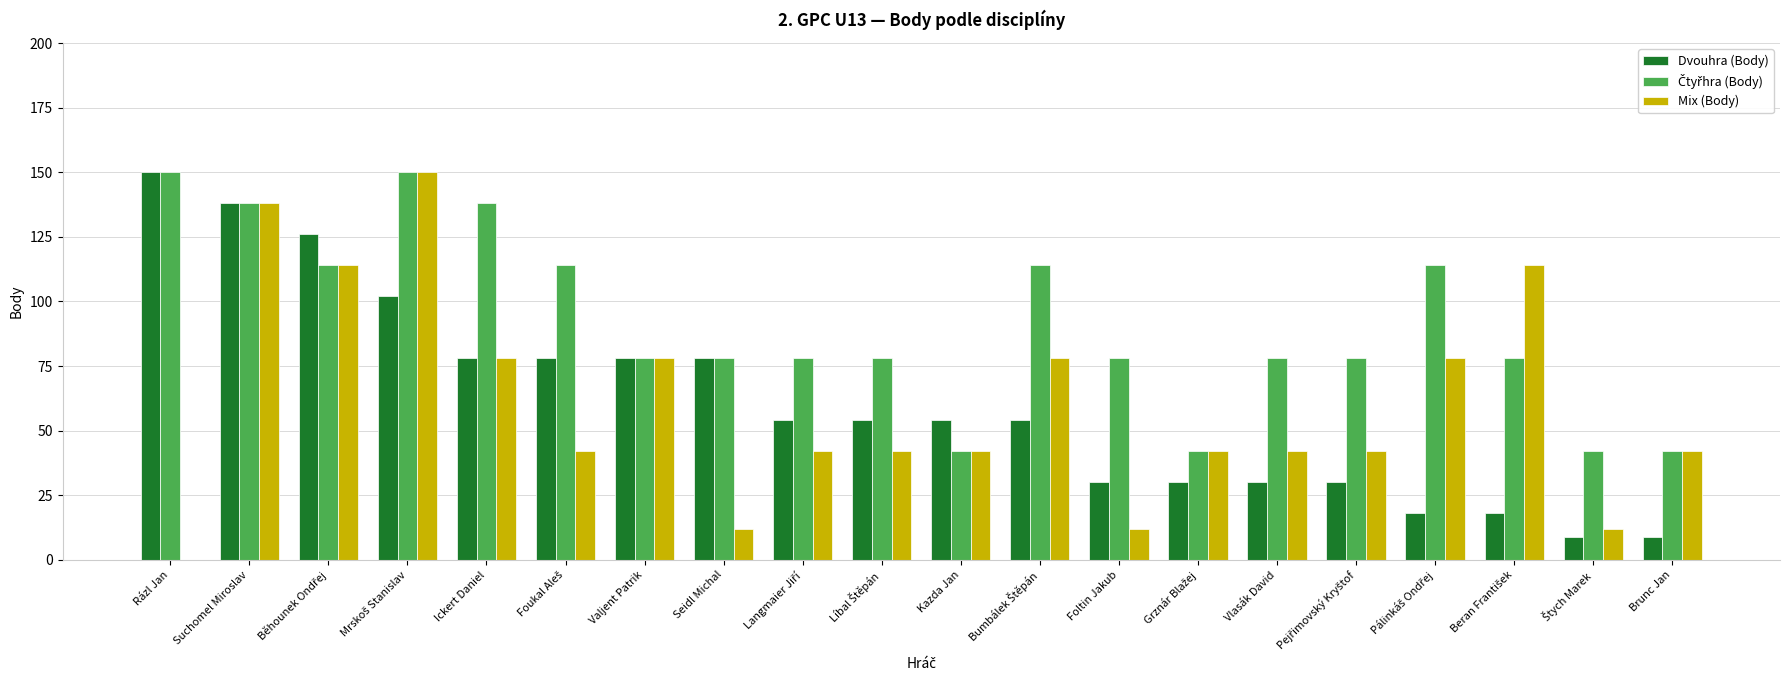

Which category has the highest value in the Dvouhra (Body) series?

Rázl Jan